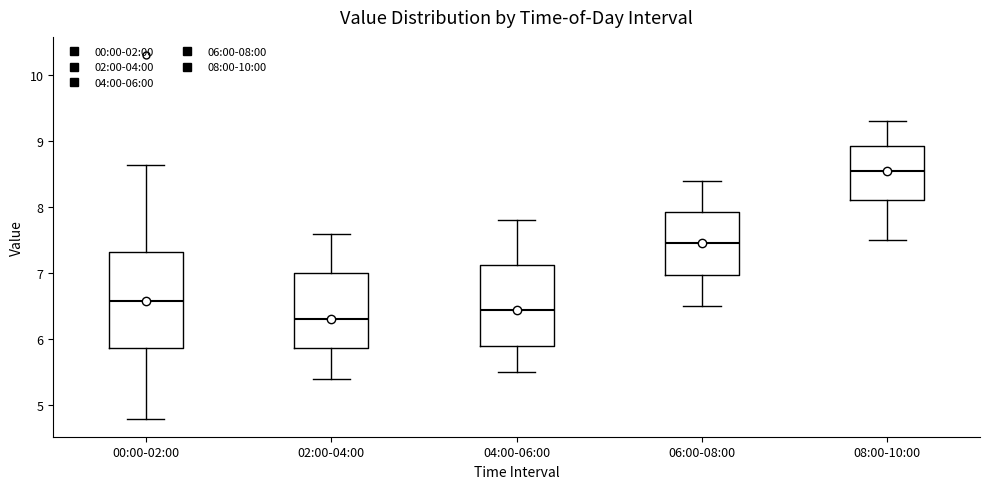

Where does the upper whisker of the box for 06:00-08:00 end on the y-axis? The values are not printed on the chart, so give them approximately, as read against the axis.

8.4